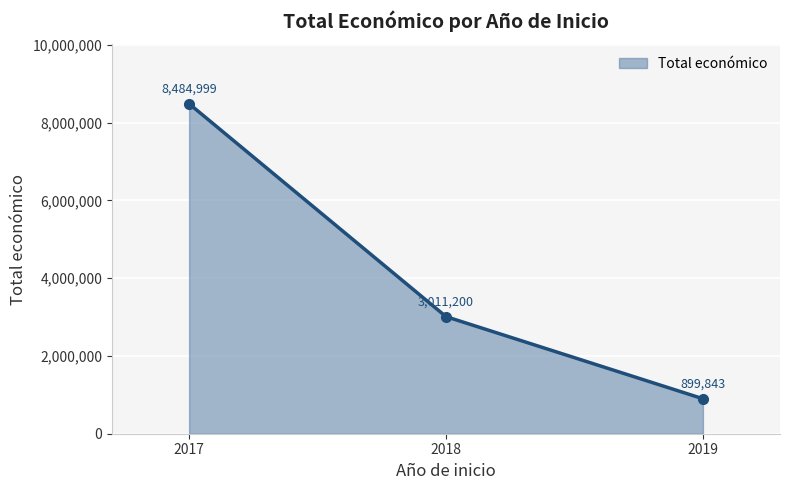

What is the difference between the maximum and minimum values?

7585156